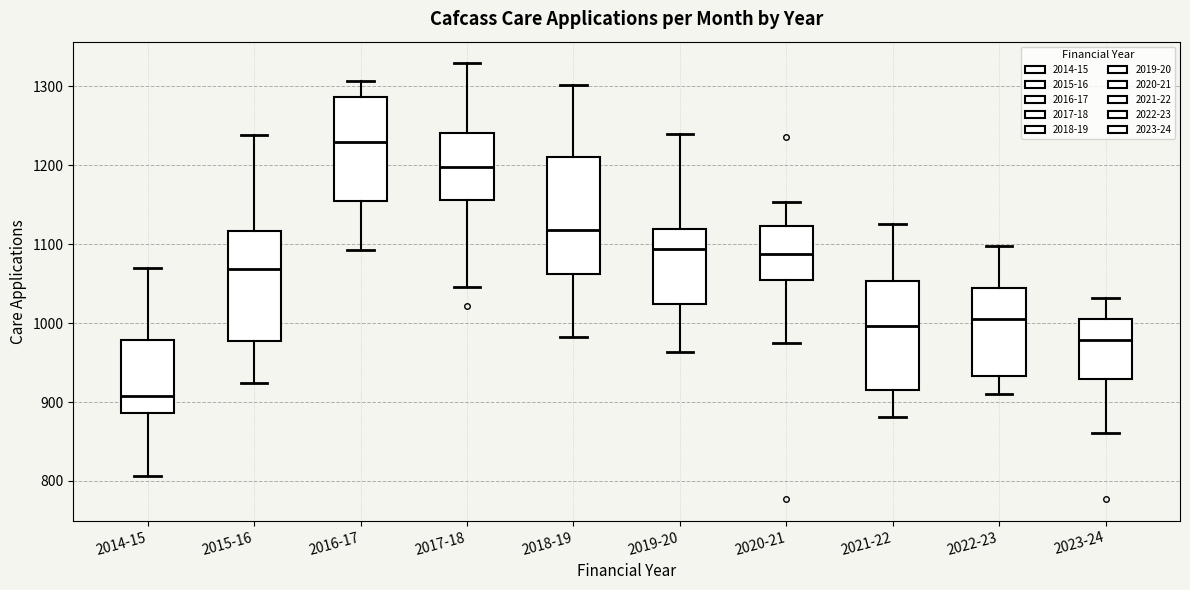

Which box has the lowest median line?

2014-15